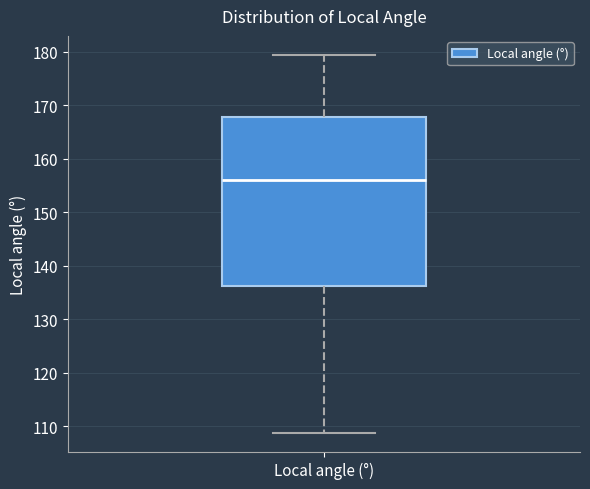

Where is the upper edge of the box for Local angle (°) on the y-axis? The values are not printed on the chart, so give them approximately, as read against the axis.

168